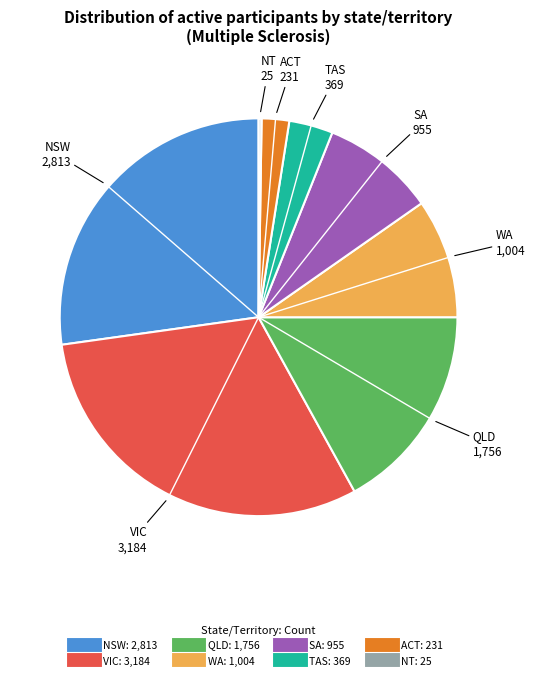

Is the sum of SA and NSW greater than half?

No